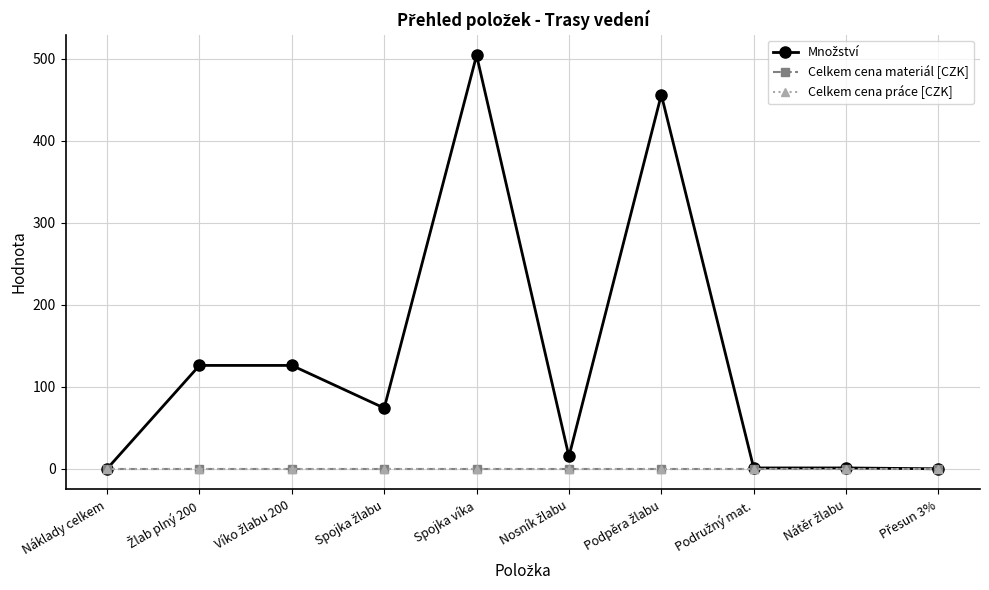

Which series has the largest total across all categories?

Množství